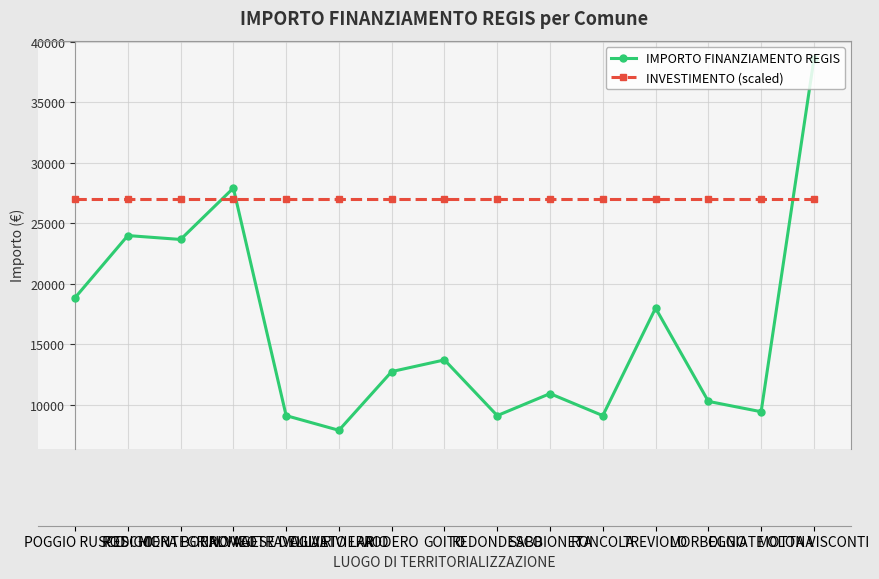

What is the difference between the IMPORTO FINANZIAMENTO REGIS values at REDONDESCO and TREVIOLO?

8892.0